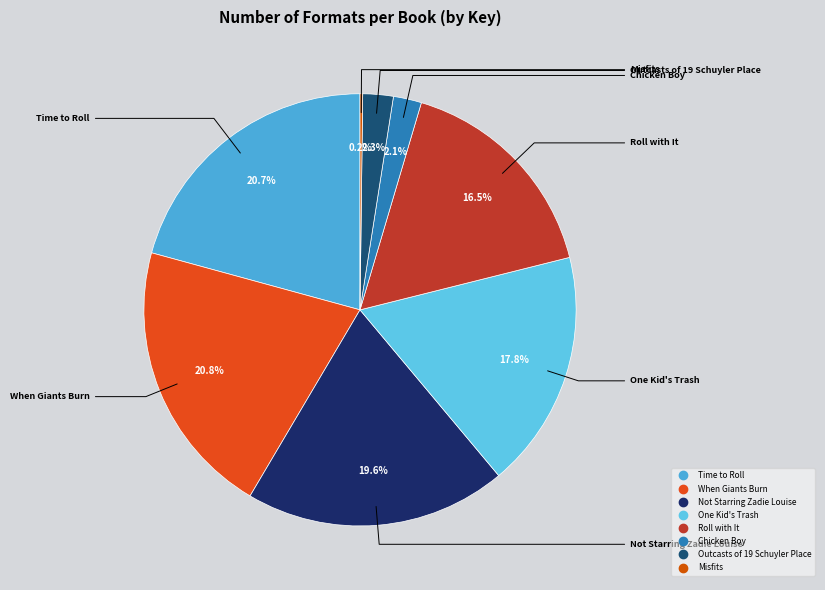

Does any single category account for the majority?

No